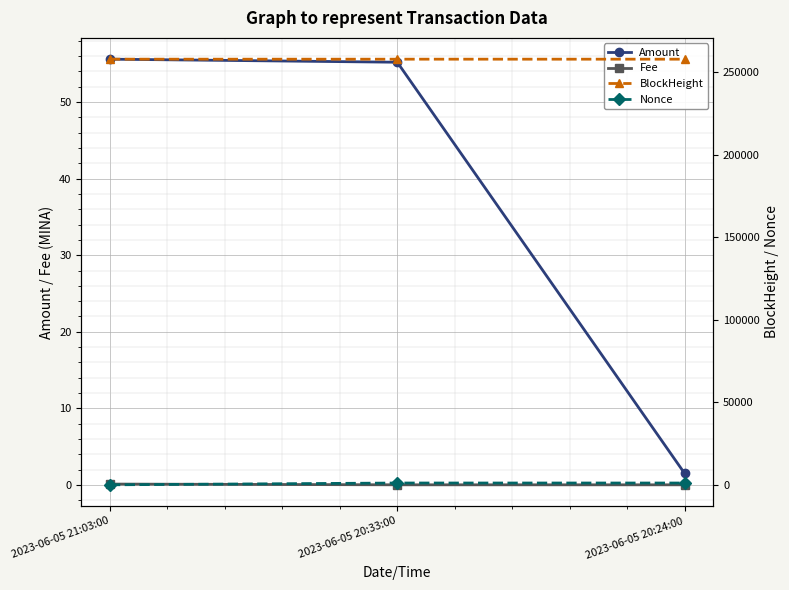

How many categories are shown in the chart?

3